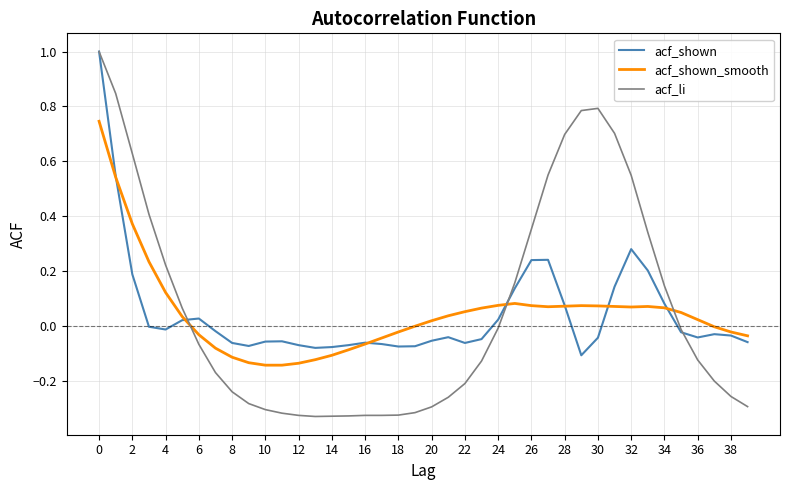

Is this an area chart (filled region under the line)?

No